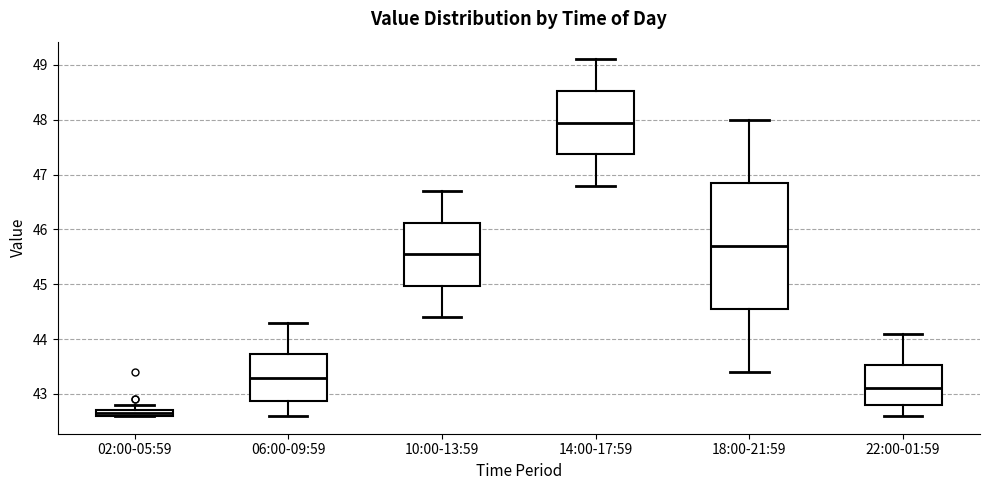

Where does the upper whisker of the box for 14:00-17:59 end on the y-axis? The values are not printed on the chart, so give them approximately, as read against the axis.

49.1